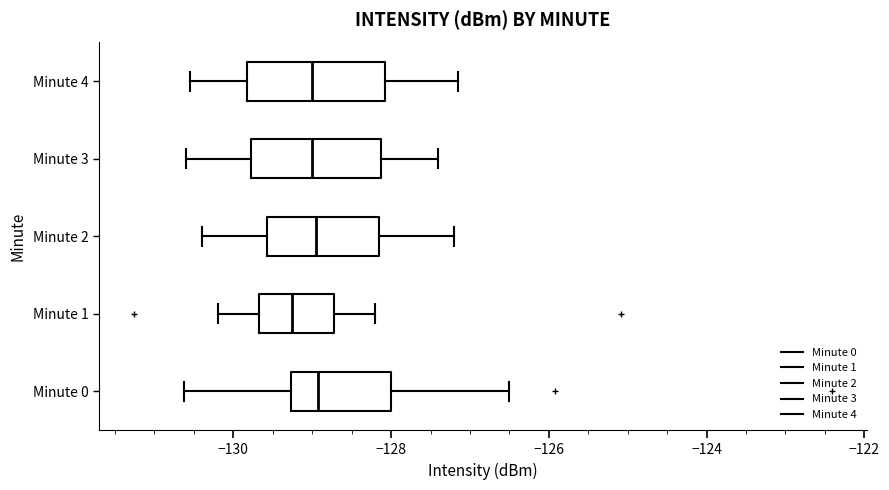

Where is the right edge of the box for Minute 0 on the x-axis? The values are not printed on the chart, so give them approximately, as read against the axis.

-128.0